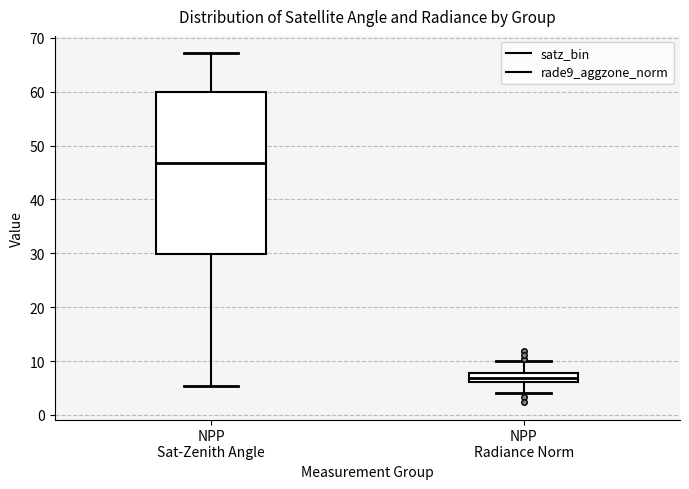

Which box has the lowest median line?

NPP Radiance Norm